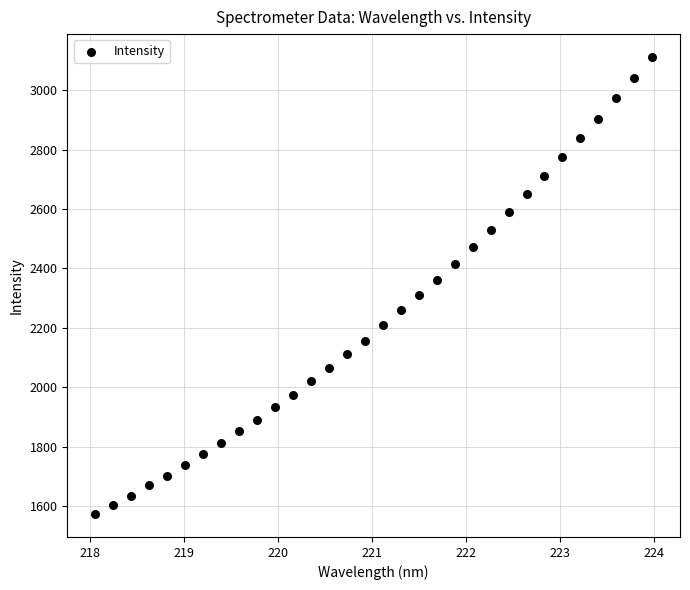

What is the range of X values (max minus min)?

5.9